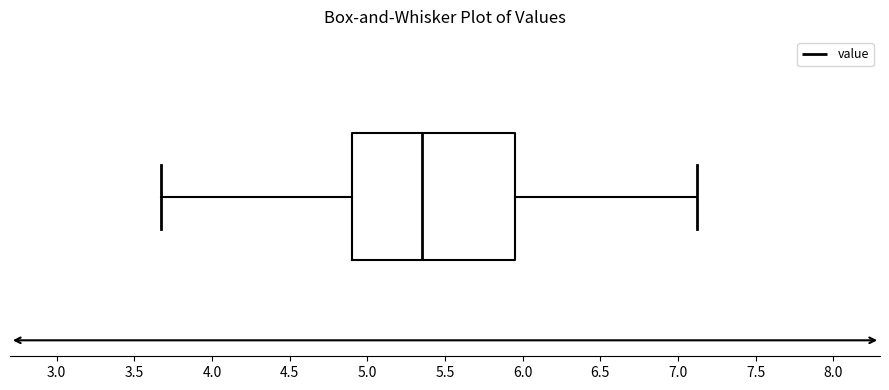

Read this box plot against the x-axis: the position of the median line, the range covered by the box, and the ends of both whiskers. The values are not printed on the chart, so give them approximately, as read against the axis.

median 5.35, box 4.90 to 5.95, whiskers 3.65 to 7.10